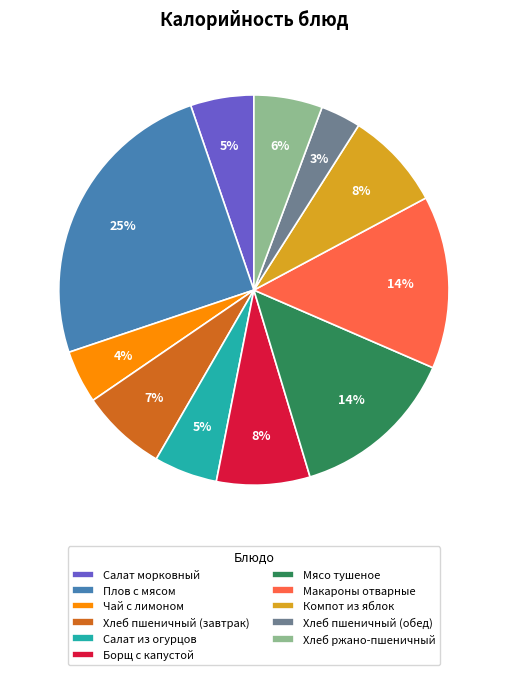

Does Салат морковный account for over 50% of the chart?

No